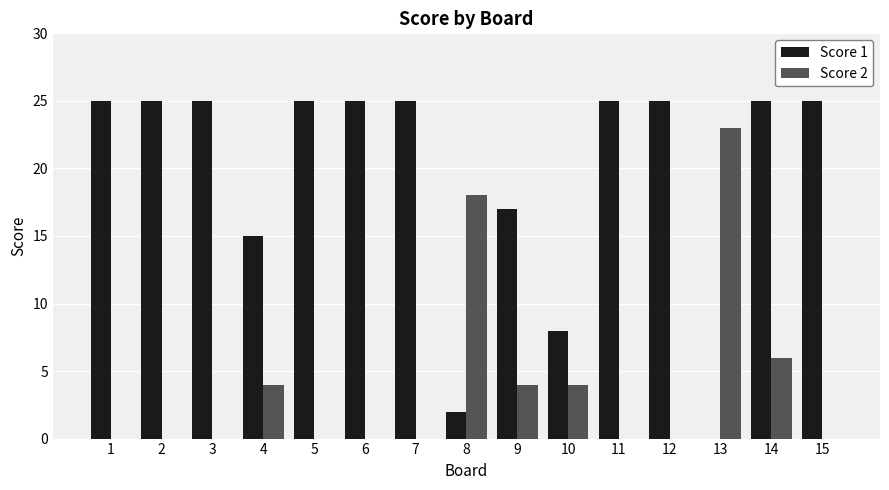

What is the difference between the Score 1 values at 3 and 4?

10